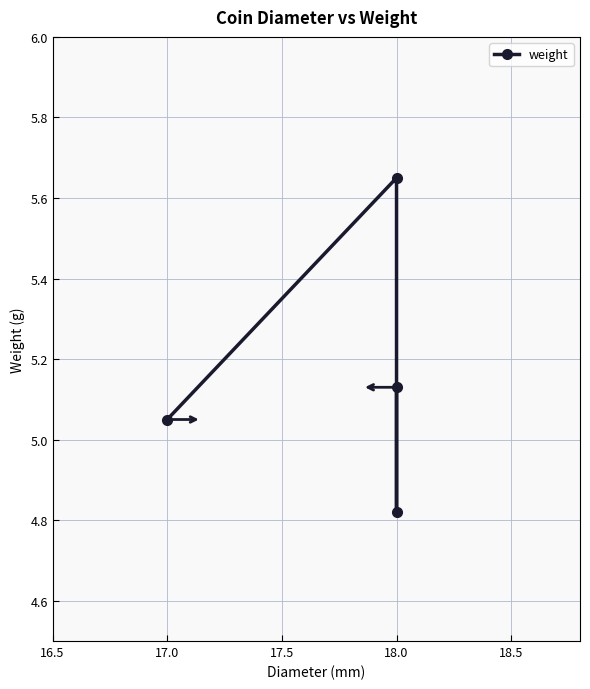

How many values exceed 5?

3